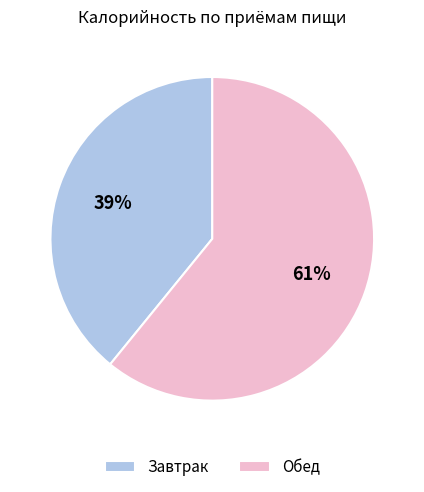

Count the number of slices in the pie.

2